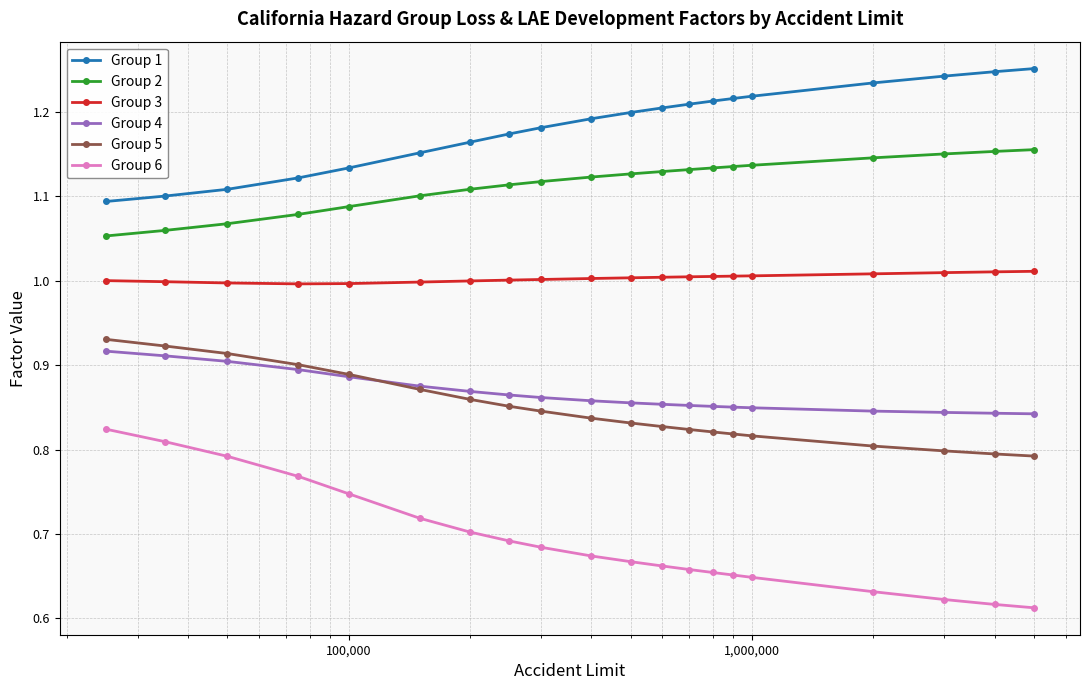

At how many categories does at least one series exceed 0?

20